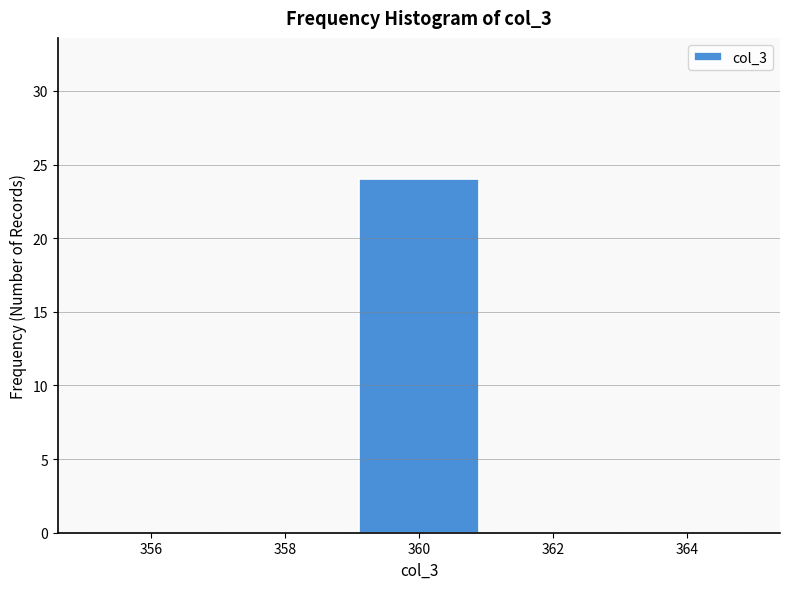

Reading left to right, transcribe this chart: for each bar, give the range it covers on the x-axis and its height. The values are not printed on the chart, so give them approximately, as read against the axis.

355 to 357: 0
357 to 359: 0
359 to 361: 24
361 to 363: 0
363 to 365: 0